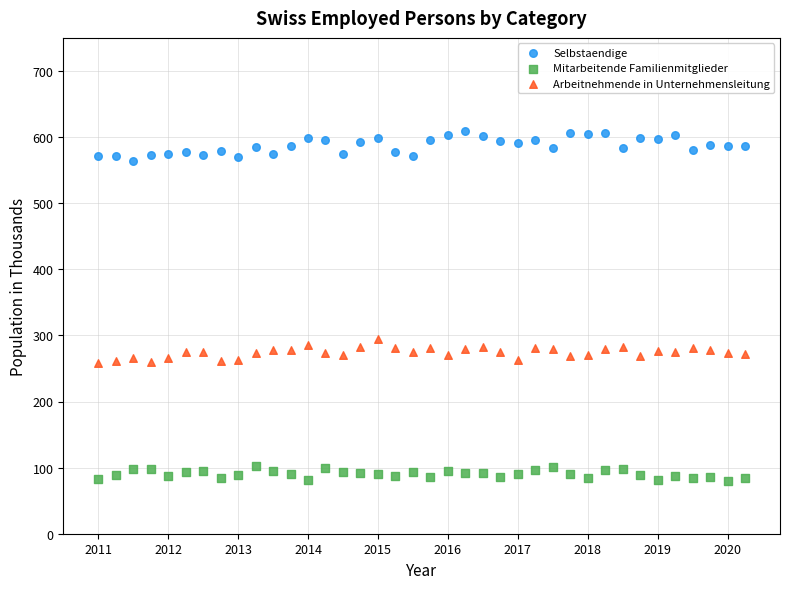

Which series contains the lowest Y value?

Mitarbeitende Familienmitglieder